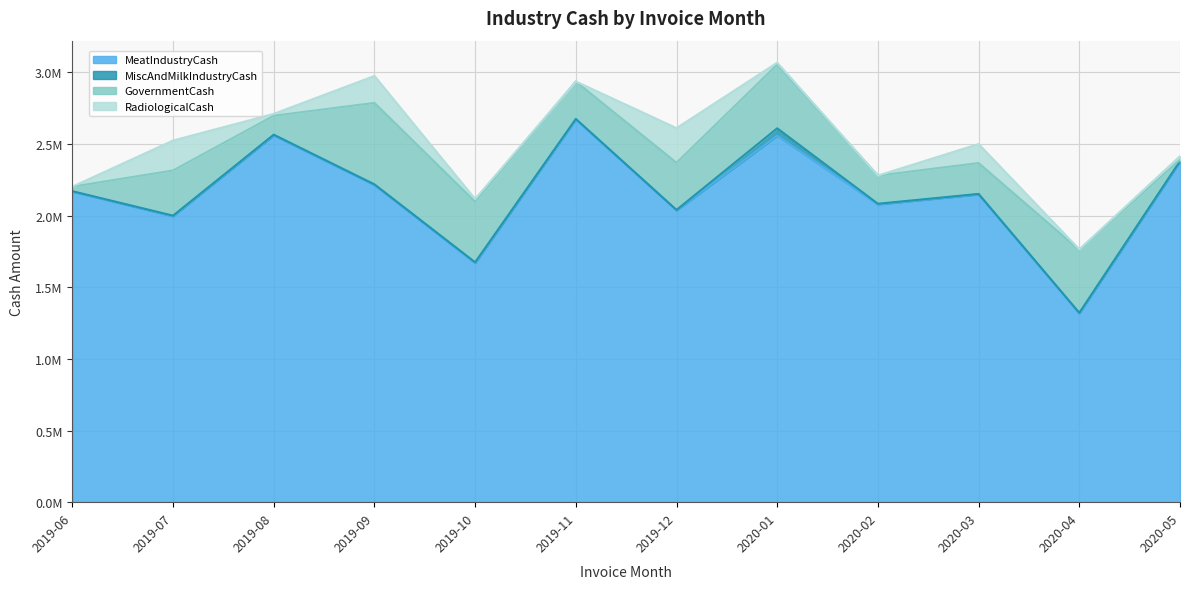

How many categories are shown in the chart?

12